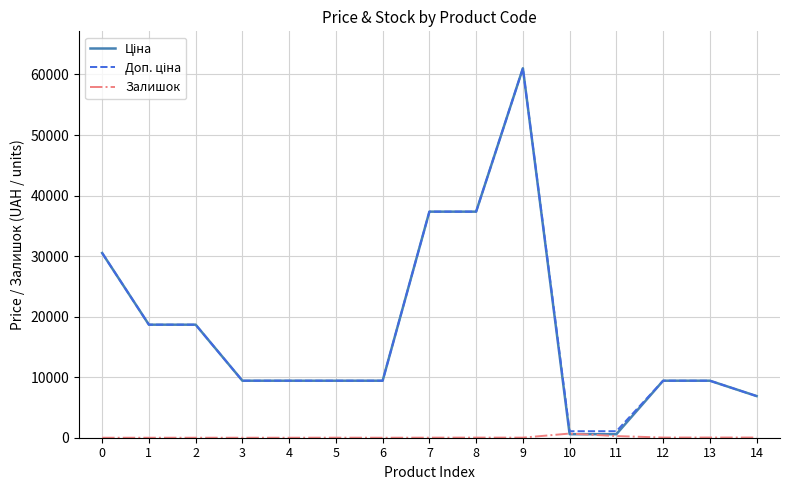

True or false: Залишок has a value of 0.0 at 0.

True